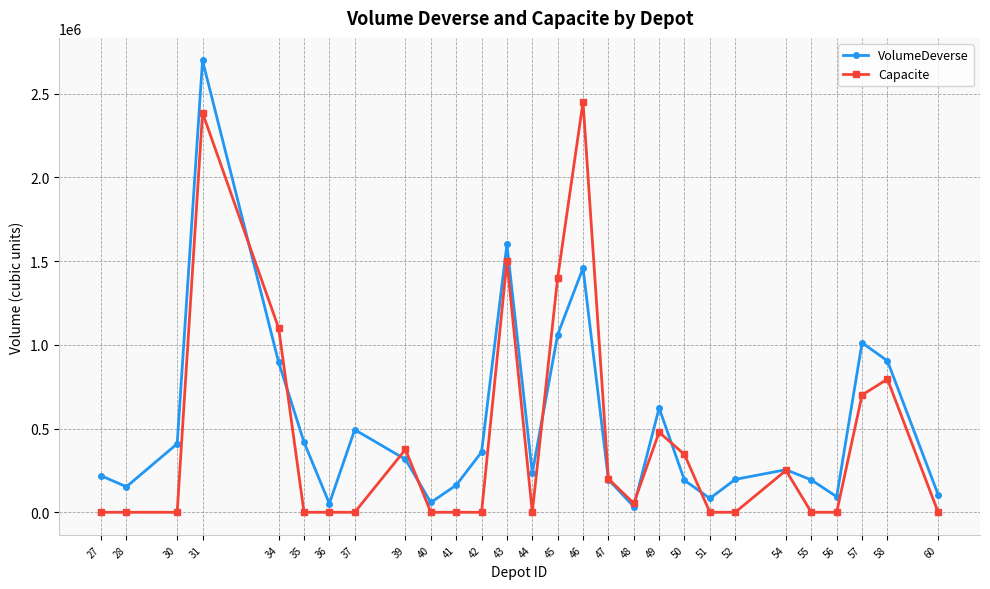

What is the value of the VolumeDeverse point at the 2nd from the left?

152554.0